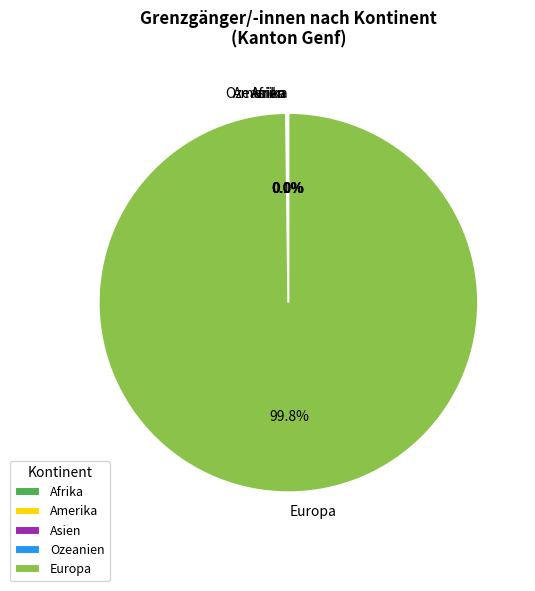

Which category accounts for the majority?

Europa